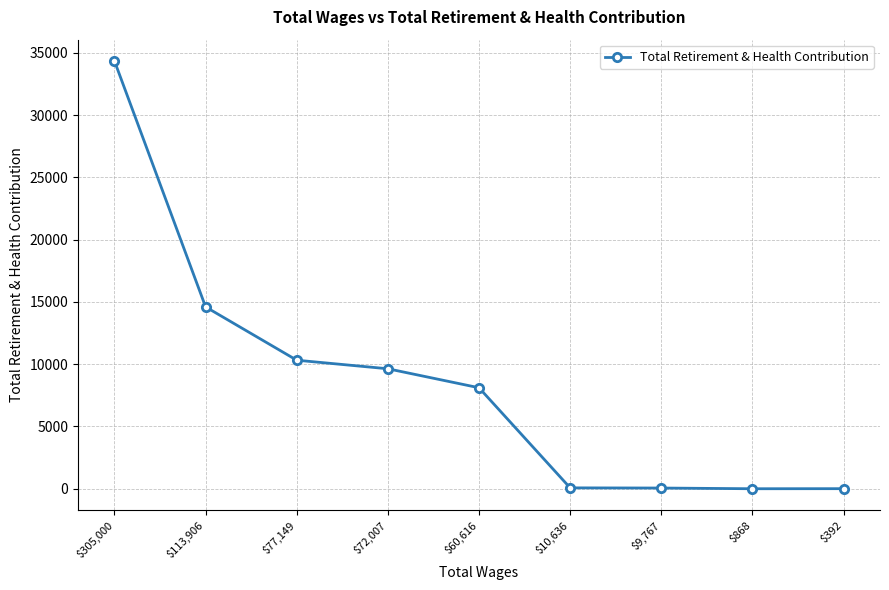

What is the label of the 3rd point from the left?

$77,149